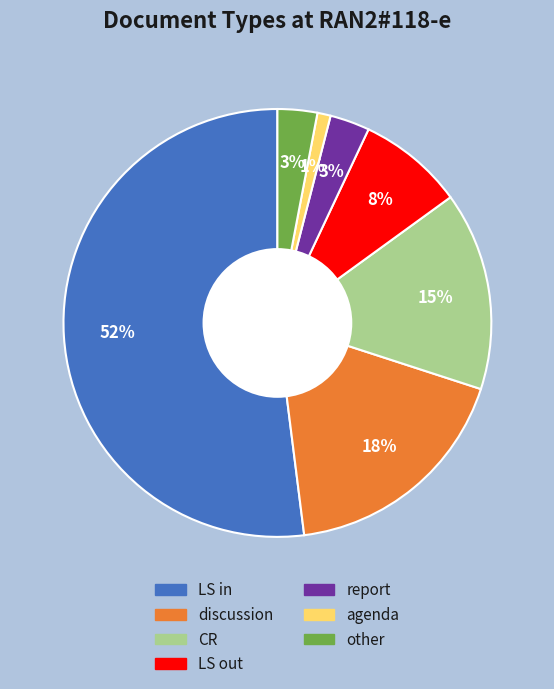

To the nearest percent, what is the average slice percentage?

14%